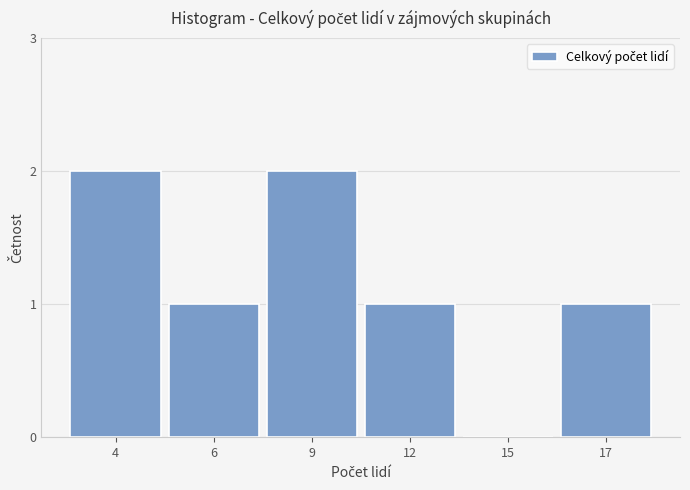

Reading left to right, extract all data points from this chart.

4=2	6=1	9=2	12=1	15=0	17=1